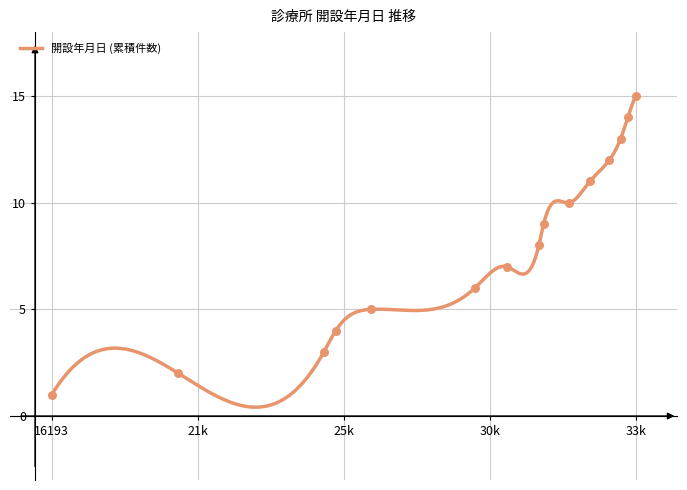

Between 6 and 9, which is larger?

9